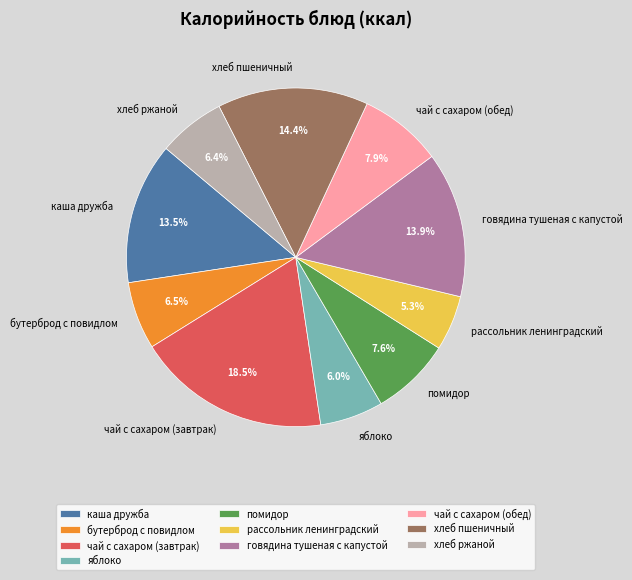

What is the largest slice in the pie chart?

чай с сахаром (завтрак)